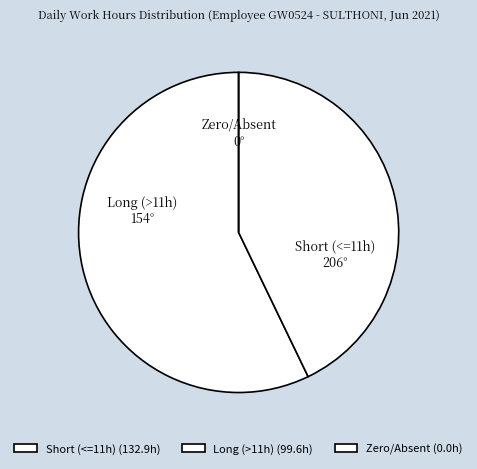

Is there a majority slice in this chart?

Yes